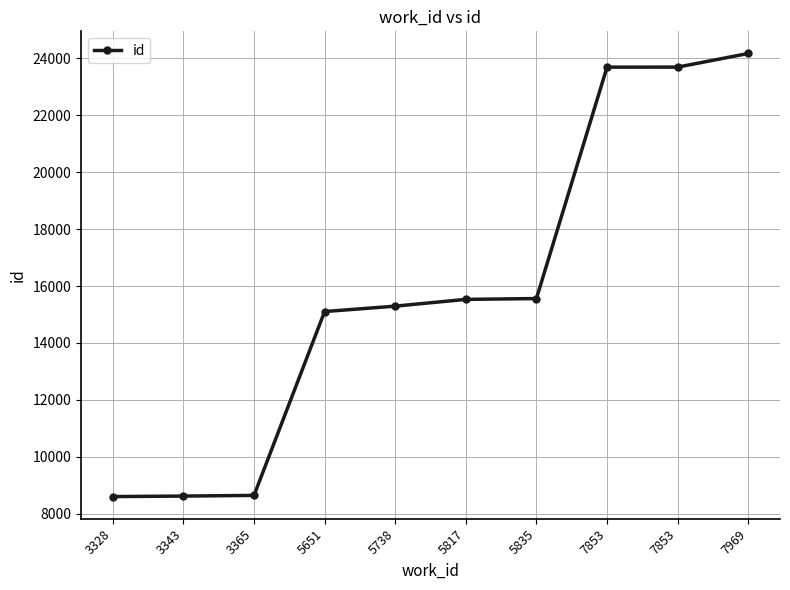

How many values are below 15531?

5